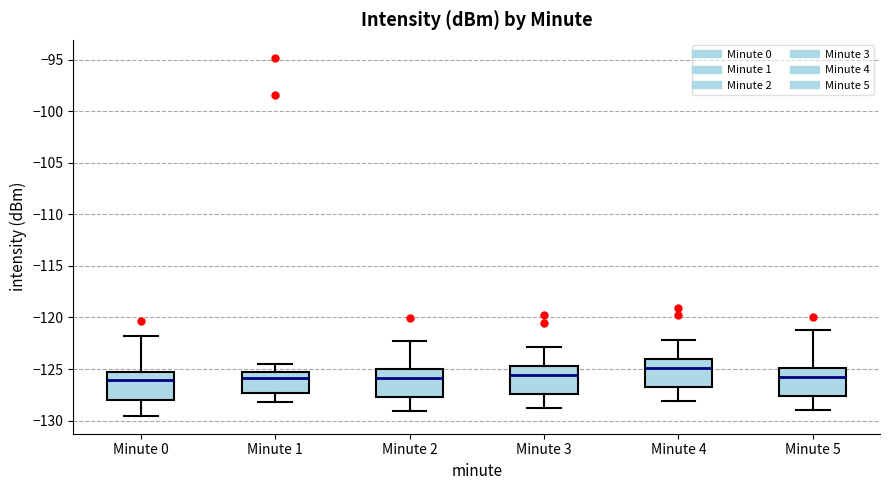

Reading left to right, read every box against the y-axis: the position of its median line, the range the box covers, and the ends of its whiskers. The values are not printed on the chart, so give them approximately, as read against the axis.

Minute 0: median -126.0, box -128.0 to -125.5, whiskers -129.5 to -122.0
Minute 1: median -126.0, box -127.5 to -125.5, whiskers -128.0 to -124.5
Minute 2: median -126.0, box -127.5 to -125.0, whiskers -129.0 to -122.5
Minute 3: median -125.5, box -127.5 to -124.5, whiskers -129.0 to -123.0
Minute 4: median -125.0, box -126.5 to -124.0, whiskers -128.0 to -122.0
Minute 5: median -125.5, box -127.5 to -125.0, whiskers -129.0 to -121.0